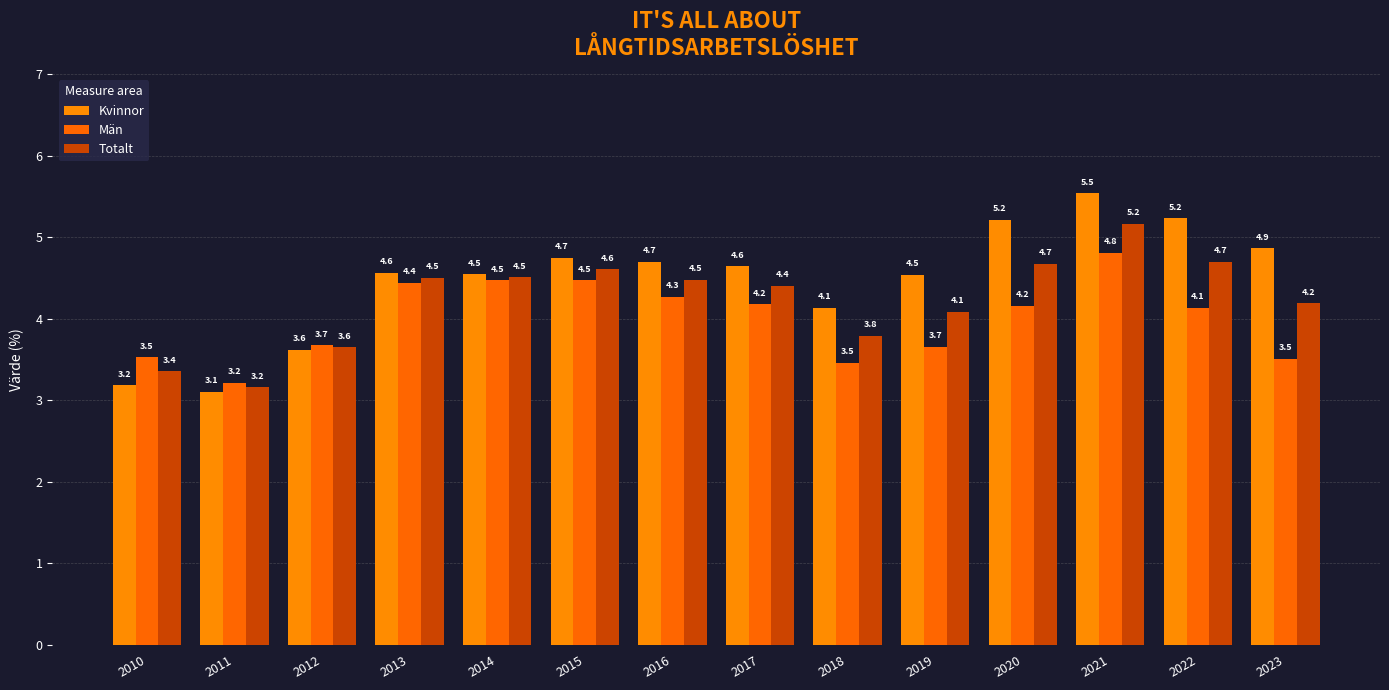

What are all the series names shown in the legend?

Kvinnor, Män, Totalt